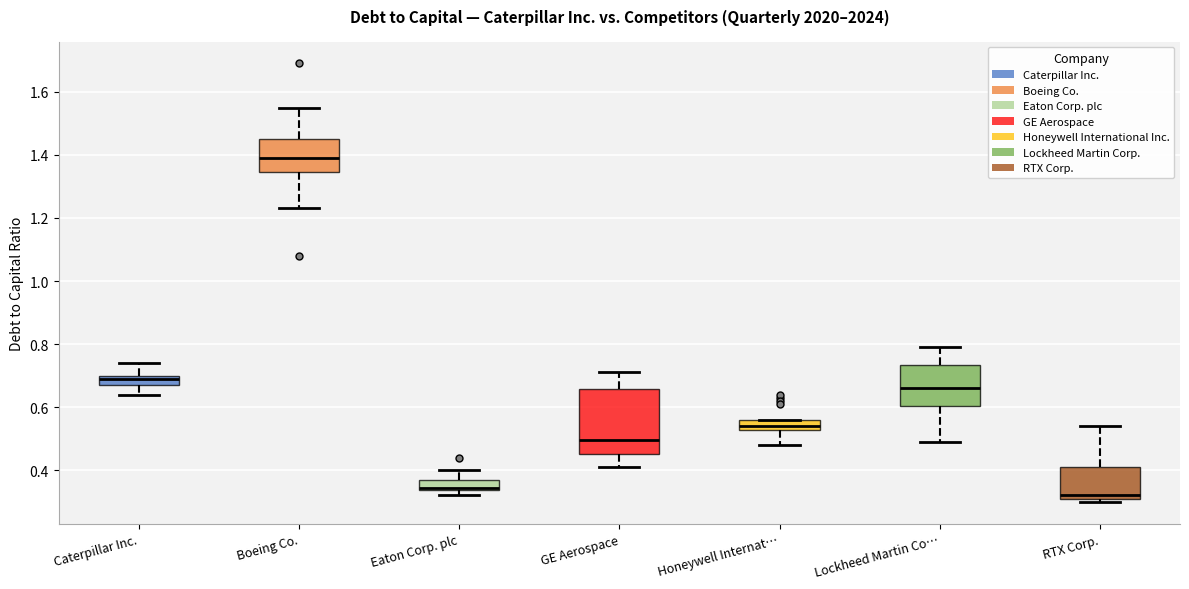

Which box's median line is the highest?

Boeing Co.